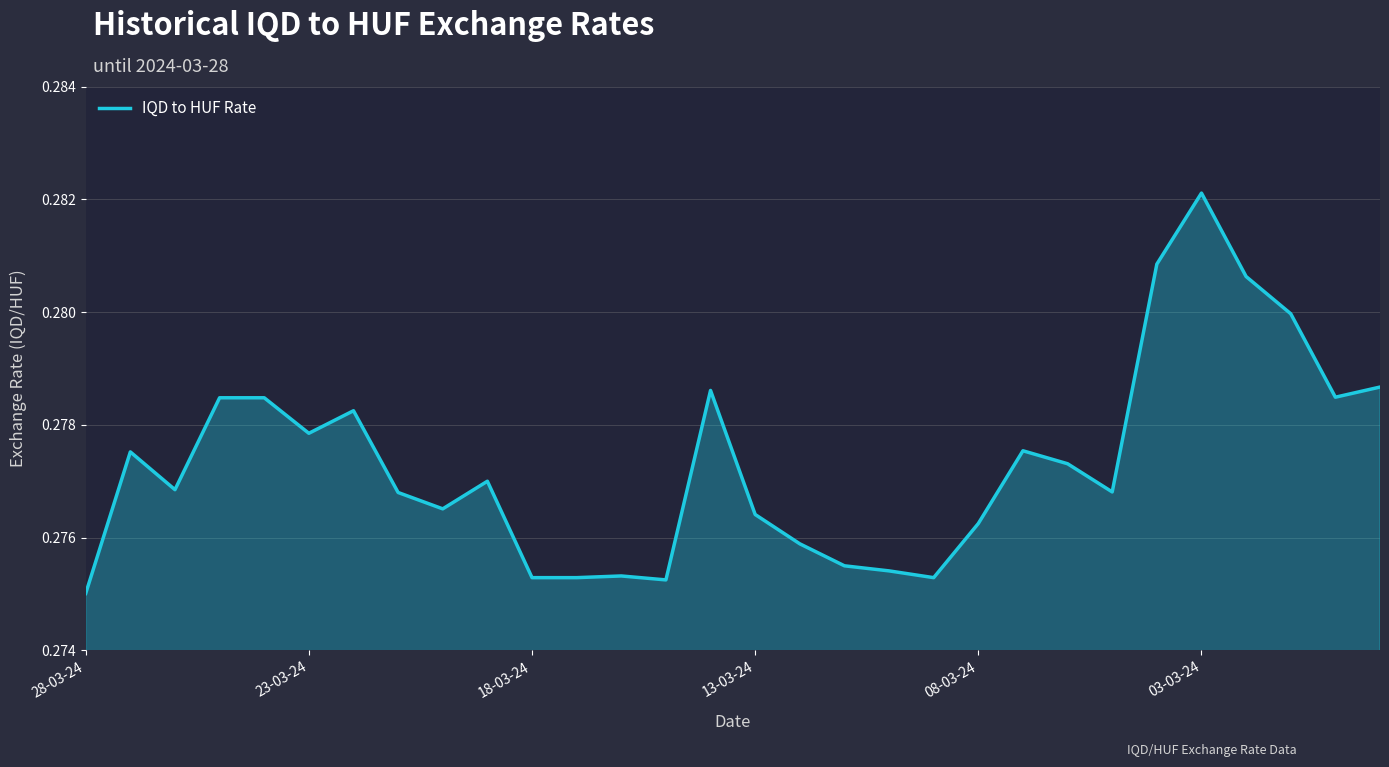

At which category does the chart reach its peak across all series?

03-03-24